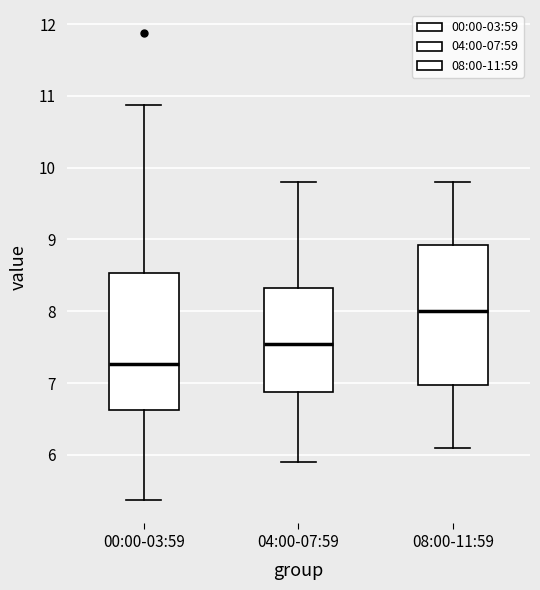

Where does the upper whisker of the box for 00:00-03:59 end on the y-axis? The values are not printed on the chart, so give them approximately, as read against the axis.

10.9